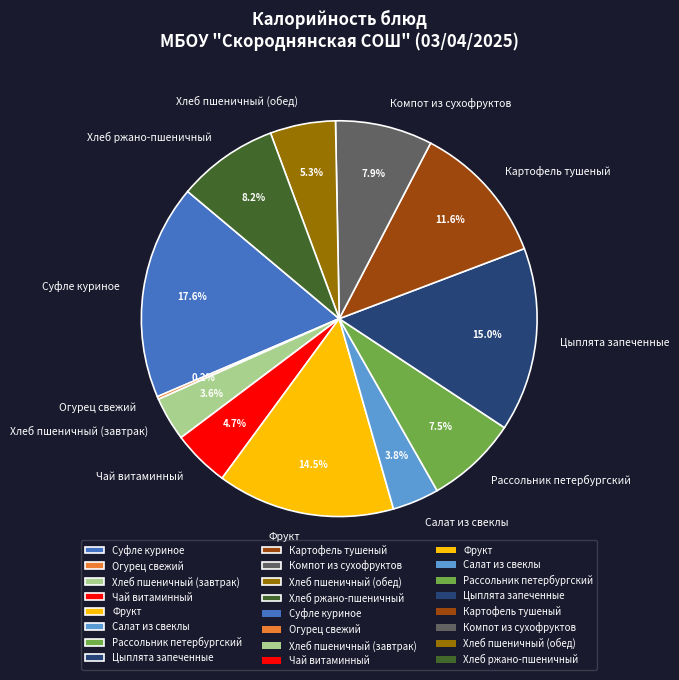

Between Фрукт and Рассольник петербургский, which is larger?

Фрукт